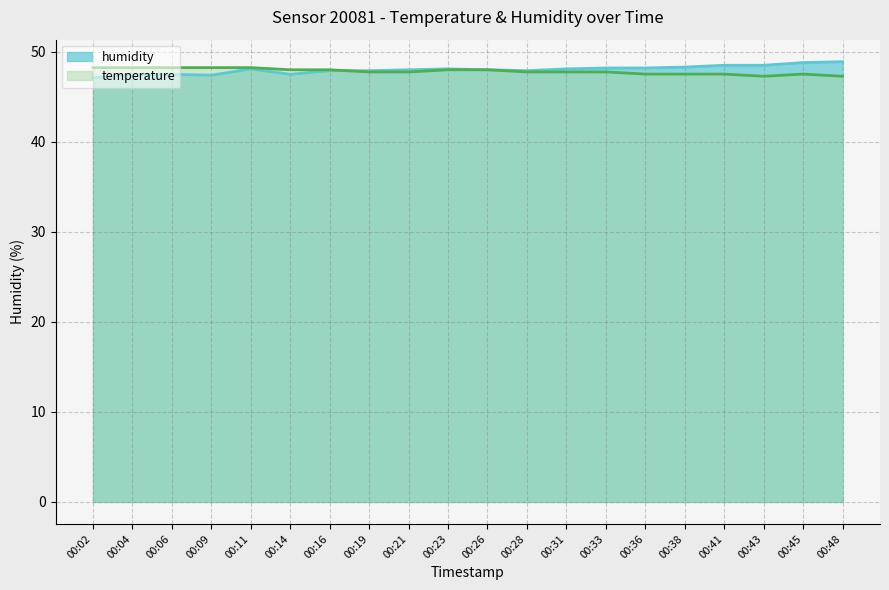

At which category does humidity reach its first local peak?

00:11